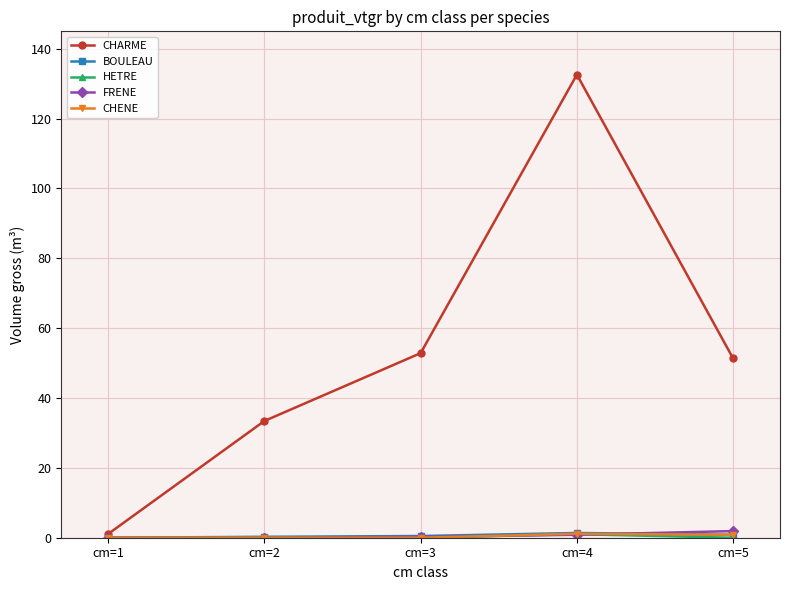

Is this an area chart (filled region under the line)?

No